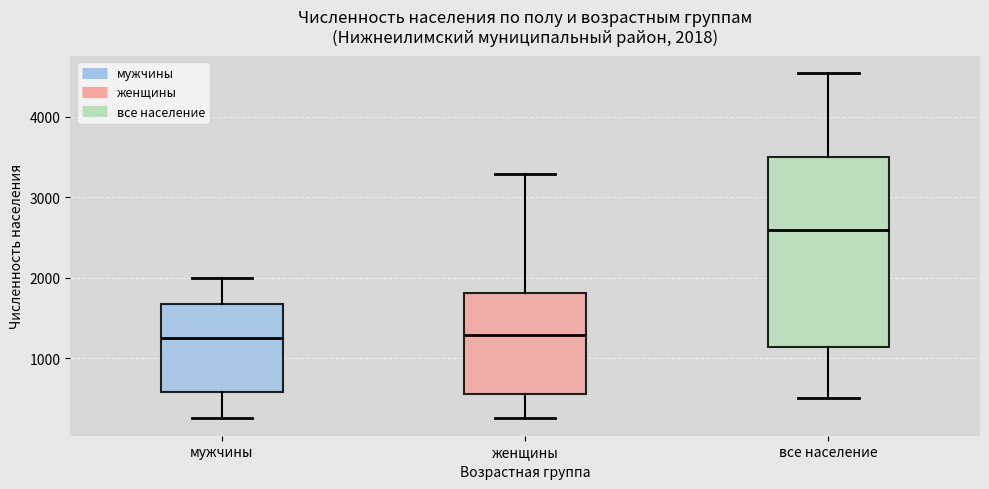

Comparing the boxes themselves (not the whiskers), which one is the tallest?

все население